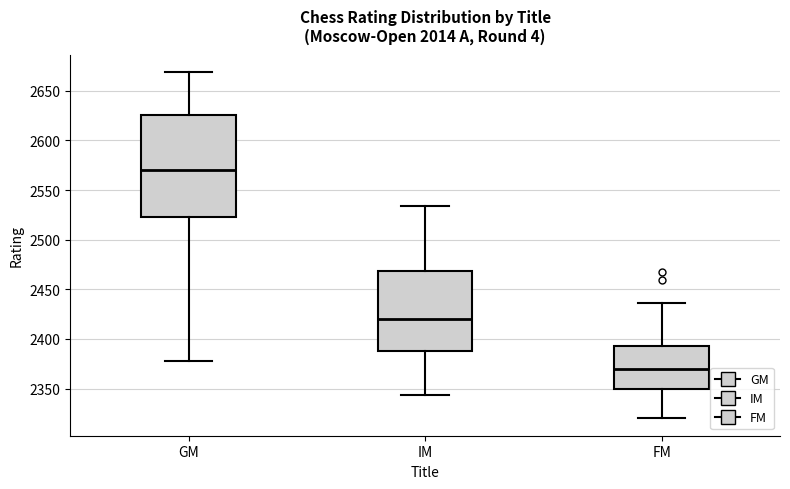

Reading left to right, read every box against the y-axis: the position of its median line, the range the box covers, and the ends of its whiskers. The values are not printed on the chart, so give them approximately, as read against the axis.

GM: median 2570, box 2525 to 2625, whiskers 2380 to 2670
IM: median 2420, box 2390 to 2470, whiskers 2345 to 2535
FM: median 2370, box 2350 to 2395, whiskers 2320 to 2435